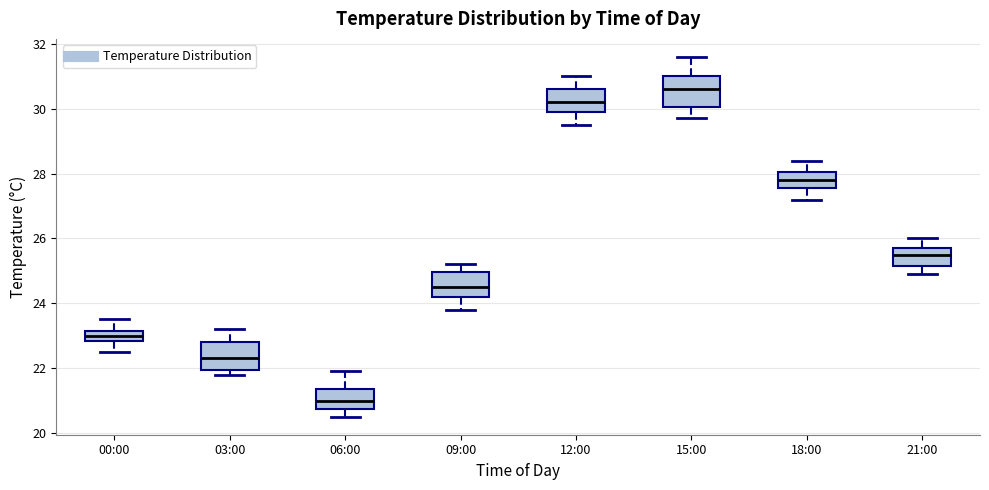

Which box's median line is the highest?

15:00